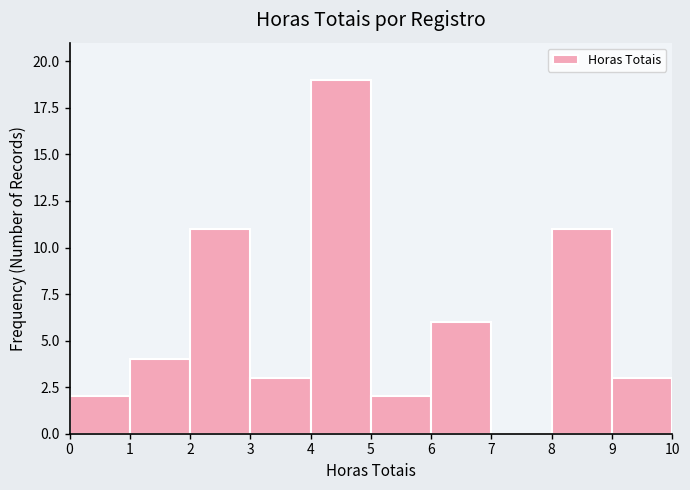

Which range on the x-axis has the tallest bar?

4 to 5